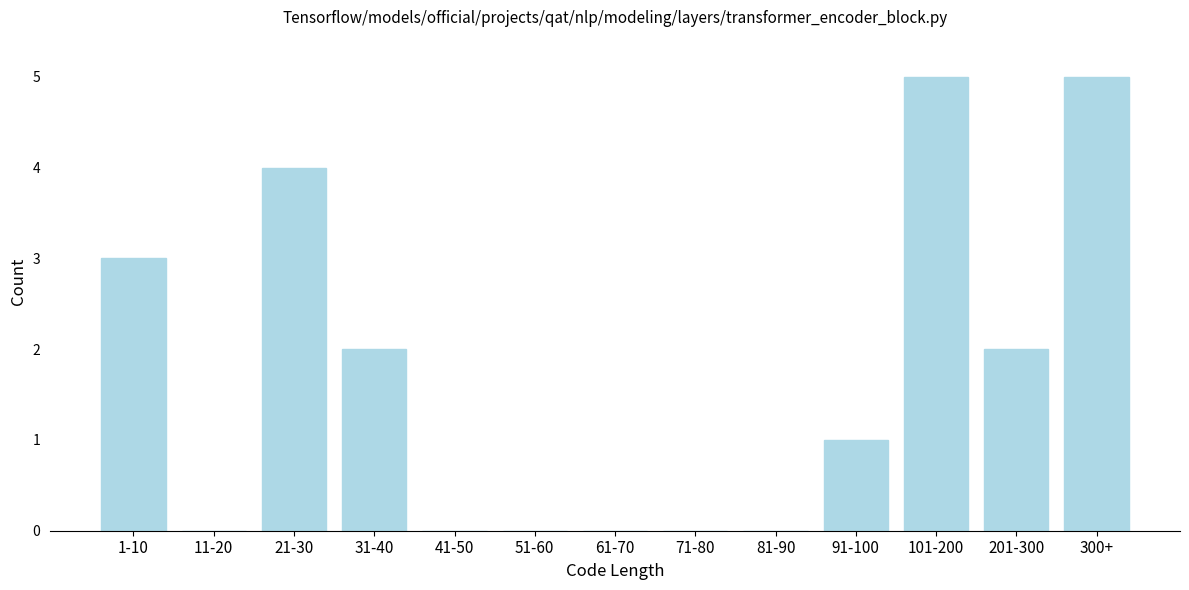

Reading left to right, extract all data points from this chart.

1-10=3	11-20=0	21-30=4	31-40=2	41-50=0	51-60=0	61-70=0	71-80=0	81-90=0	91-100=1	101-200=5	201-300=2	300+=5